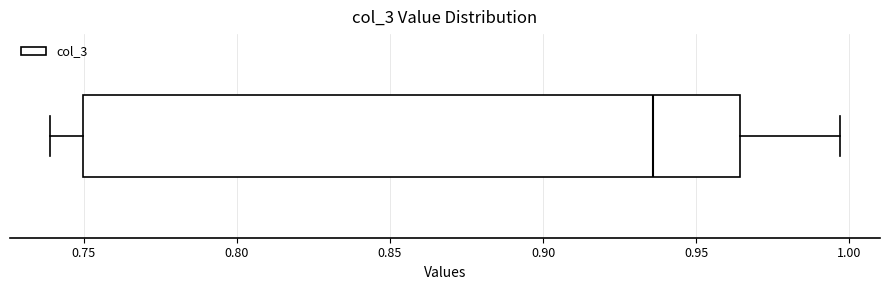

Where is the right edge of the box on the x-axis? The values are not printed on the chart, so give them approximately, as read against the axis.

0.965